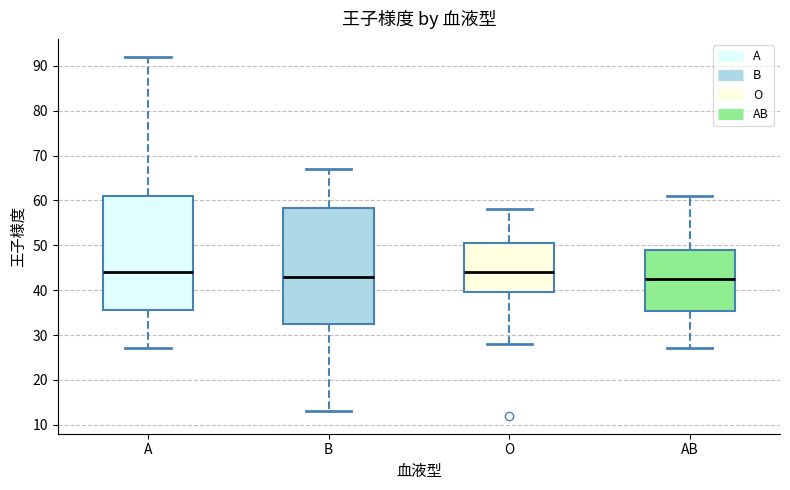

Reading left to right, transcribe this box plot: for each box, give where its median line is, the range the box spans, and where its two whiskers end, as read against the y-axis. The values are not printed on the chart, so give them approximately, as read against the axis.

A: median 44, box 36 to 61, whiskers 27 to 92
B: median 43, box 33 to 58, whiskers 13 to 67
O: median 44, box 40 to 51, whiskers 28 to 58
AB: median 43, box 35 to 49, whiskers 27 to 61